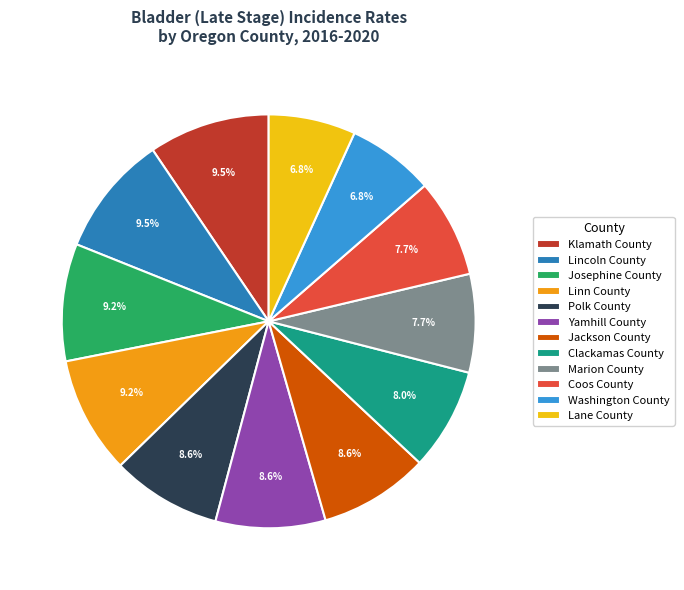

Which has a higher value, Yamhill County or Linn County?

Linn County